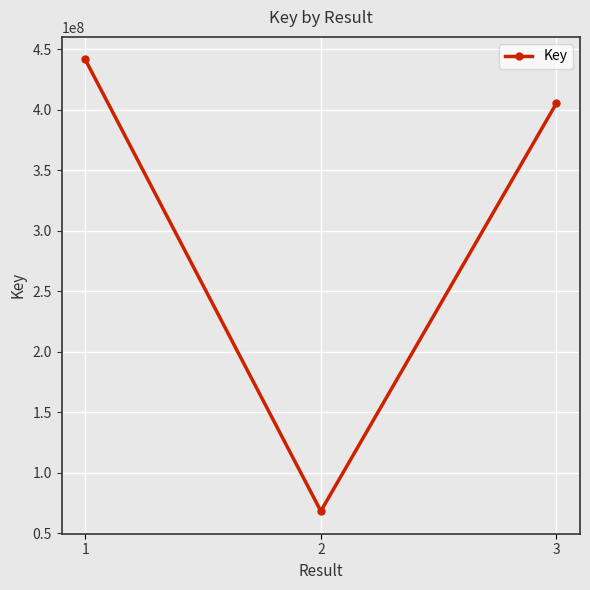

What is the difference between the second highest and minimum values?

337213508